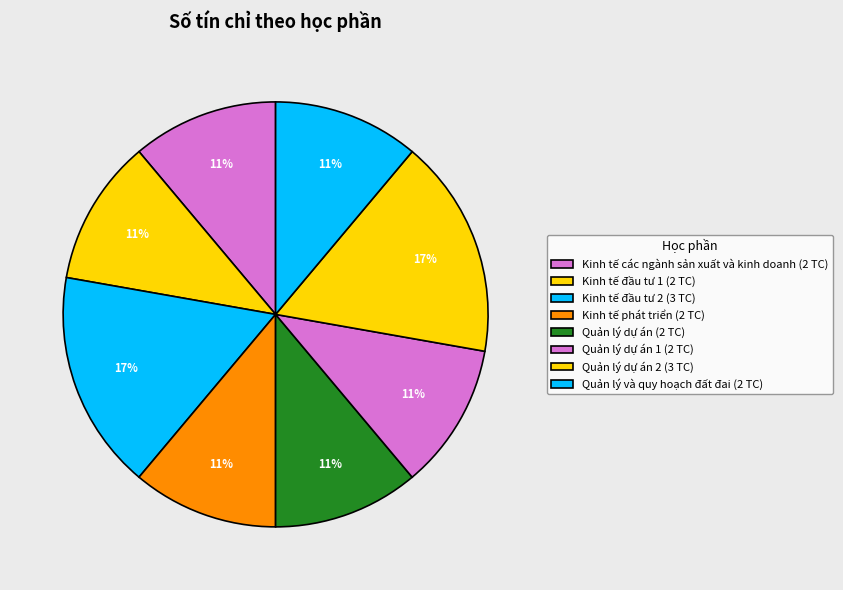

Is there a majority slice in this chart?

No